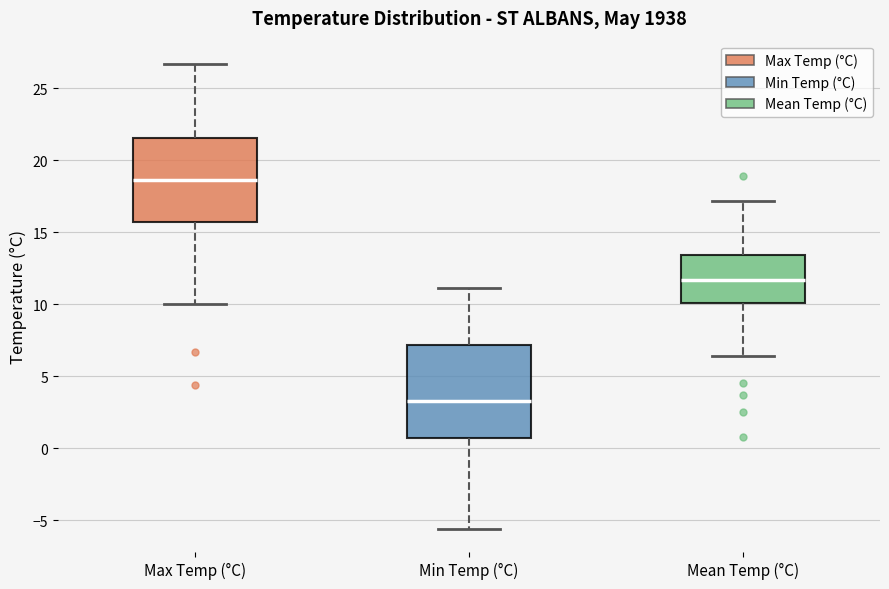

Where does the lower whisker of the box for Min Temp (°C) end on the y-axis? The values are not printed on the chart, so give them approximately, as read against the axis.

-5.5